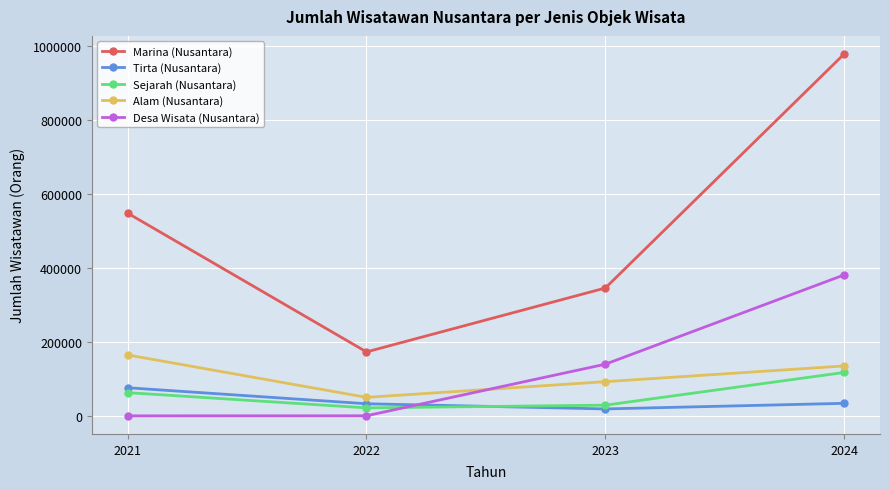

True or false: Sejarah (Nusantara) has more than 0 interior local peaks.

False